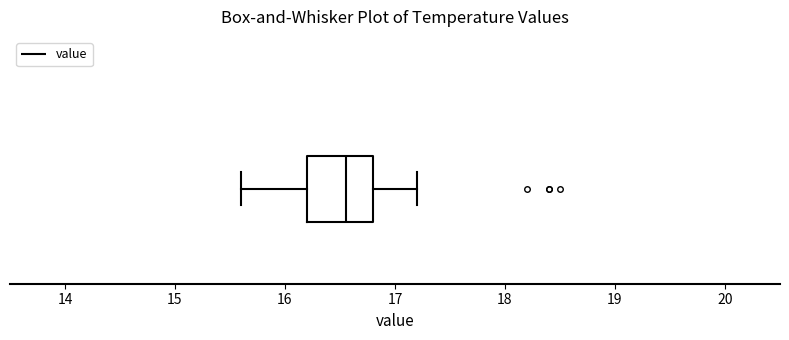

Where does the median line of the box sit on the x-axis? The values are not printed on the chart, so give them approximately, as read against the axis.

16.6